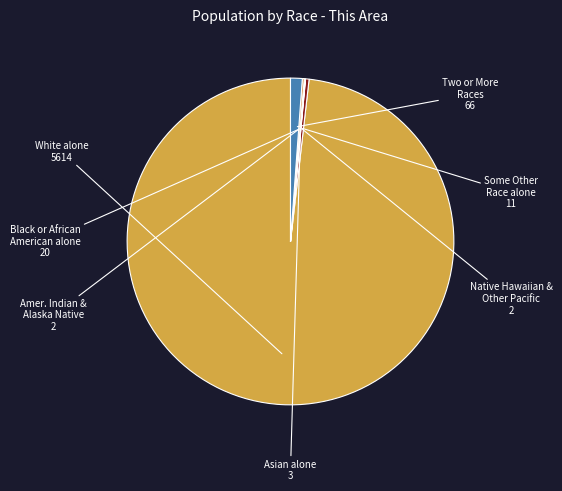

What is the majority slice?

White alone